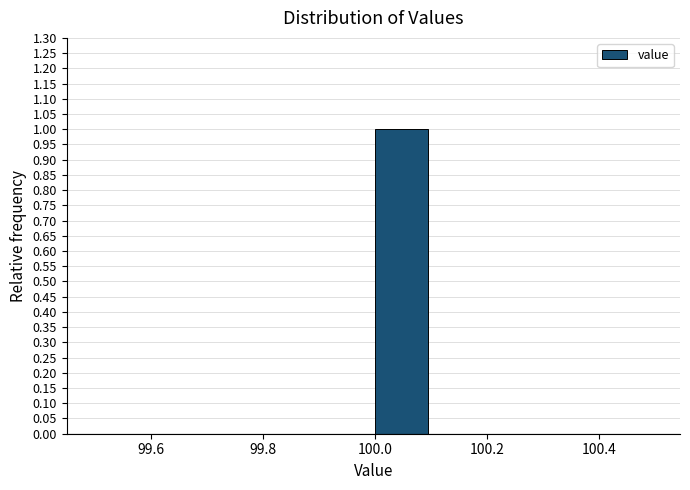

How tall is the bar that spans 100.0 to 100.1 on the x-axis? The values are not printed on the chart, so give them approximately, as read against the axis.

1